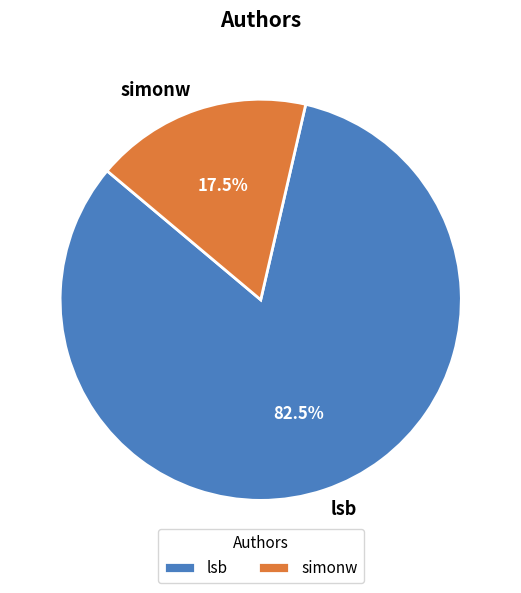

How much of the chart is everything except simonw?

82.5%